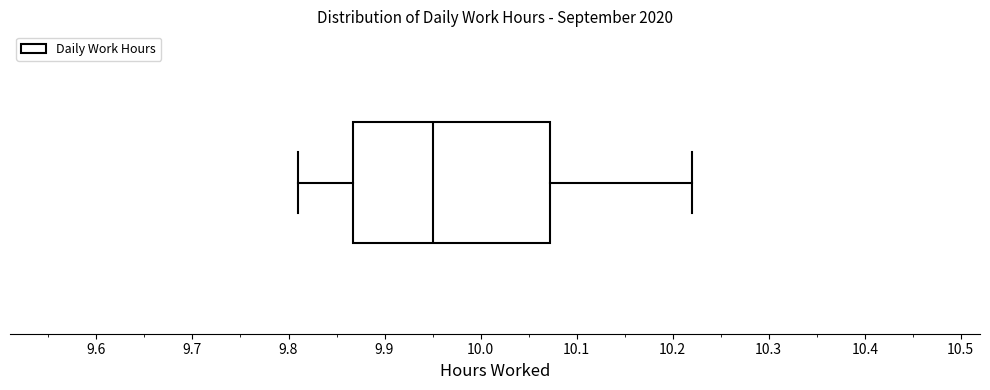

Read this box plot against the x-axis: the position of the median line, the range covered by the box, and the ends of both whiskers. The values are not printed on the chart, so give them approximately, as read against the axis.

median 9.95, box 9.87 to 10.07, whiskers 9.81 to 10.22